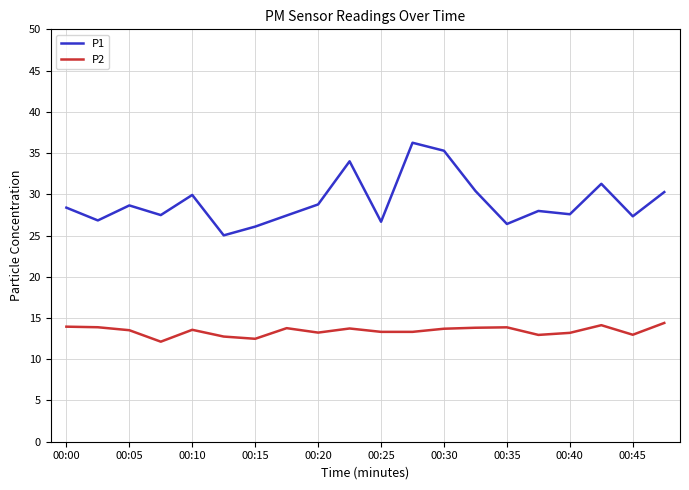

List the series in order of their peak value, lowest first.

P2, P1